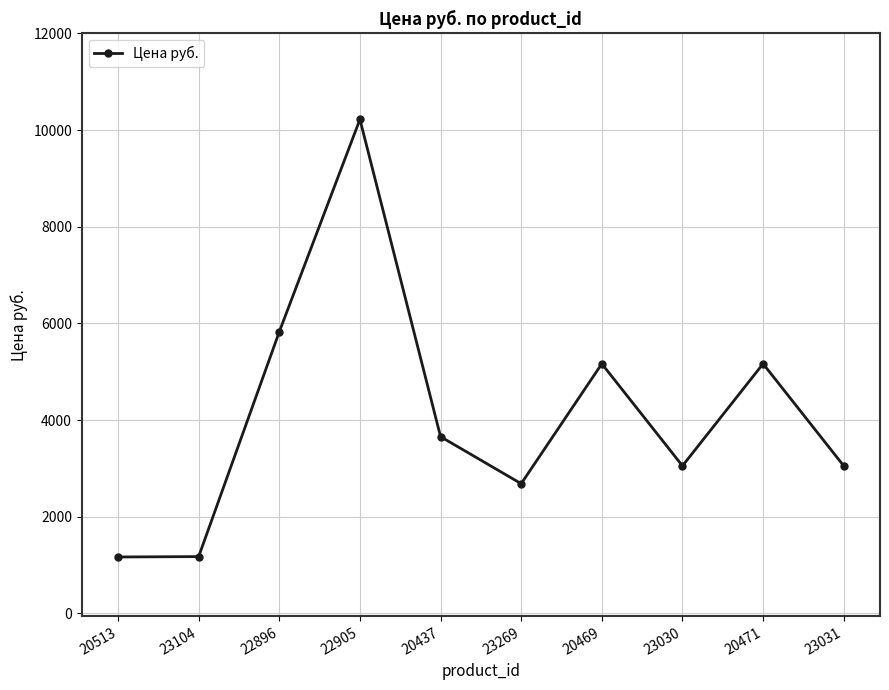

Which category has the highest value across all series?

22905